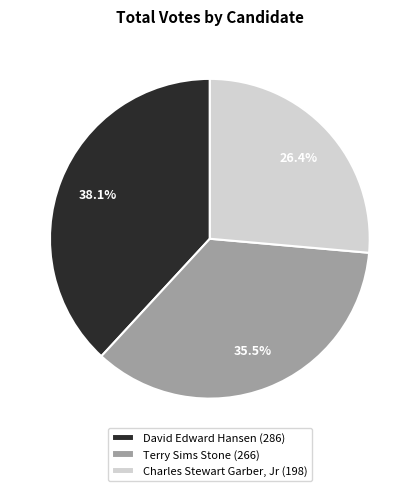

Which slice is the largest?

David Edward Hansen